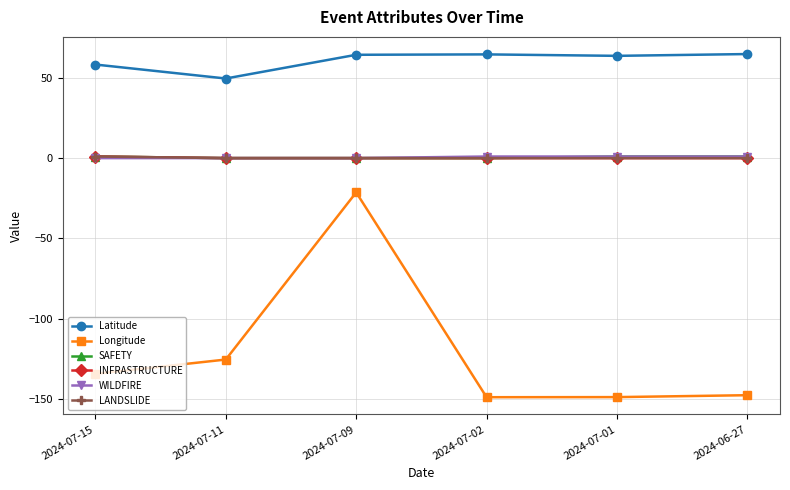

Is this an area chart (filled region under the line)?

No